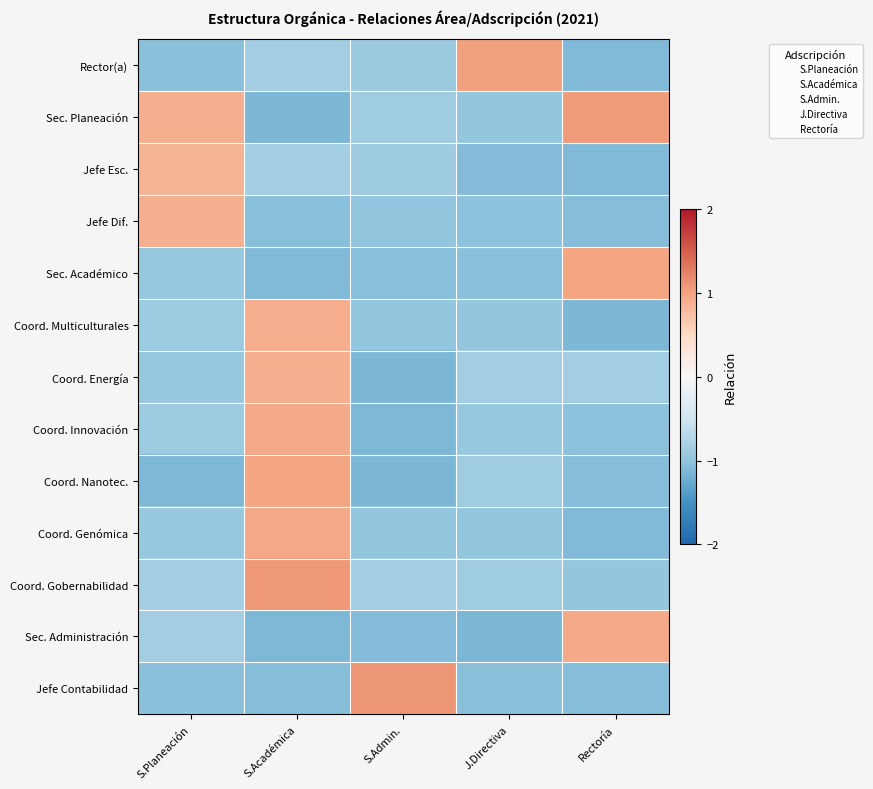

List the series in order of their peak value, highest first.

Jefe Contabilidad, Coord. Gobernabilidad, Sec. Planeación, Rector(a), Coord. Nanotec., Sec. Académico, Sec. Administración, Coord. Genómica, Coord. Innovación, Coord. Multiculturales, Jefe Dif., Coord. Energía, Jefe Esc.